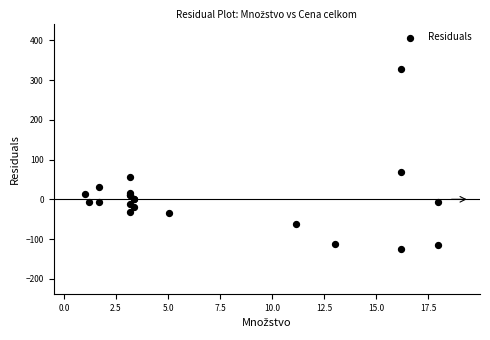

What Y value in the scatter plot is closest to 101?

67.7